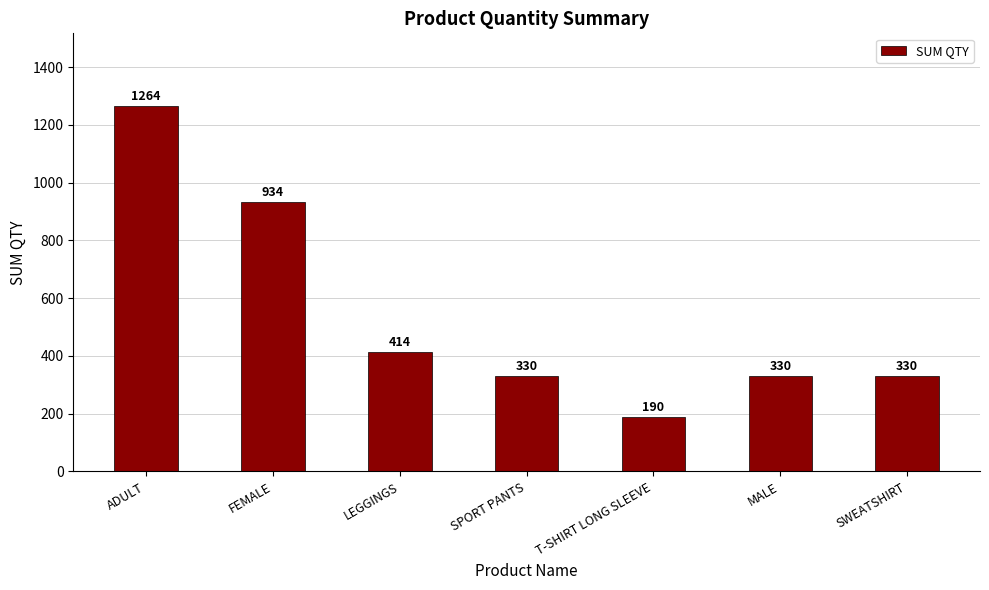

What is the difference between the maximum and minimum values?

1074